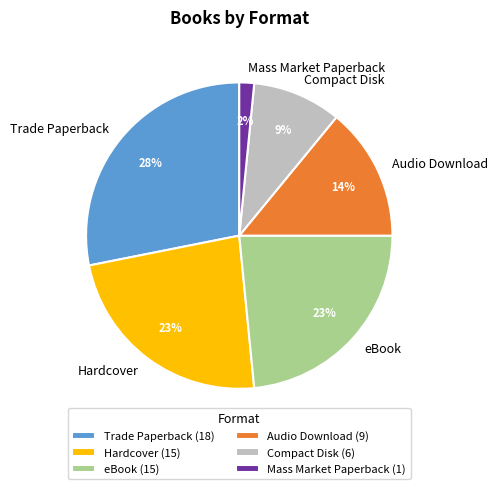

How many slices are in this pie chart?

6